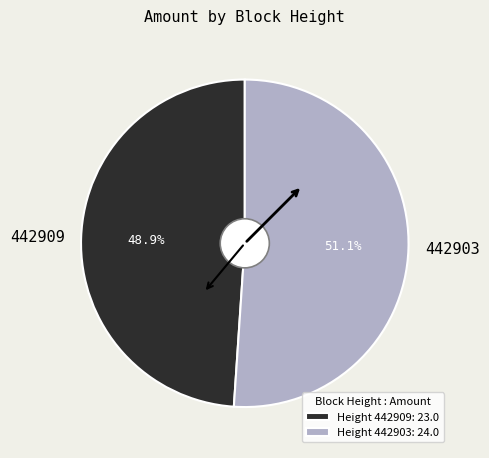

Is there any slice that represents more than half of the pie?

Yes